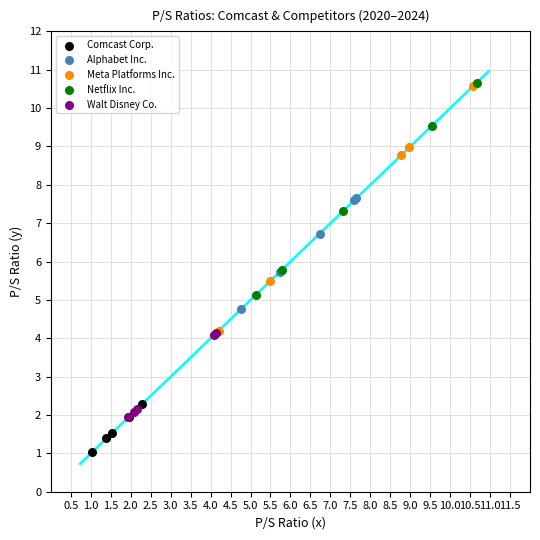

Which series contains the lowest Y value?

Comcast Corp.